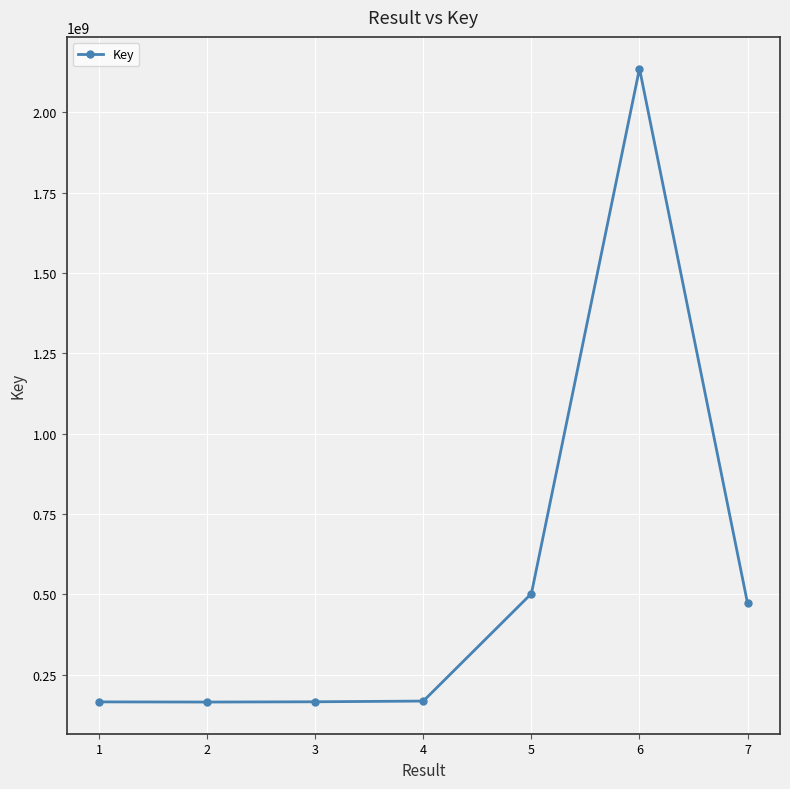

What is the value of the 6th point from the left?

2136422095